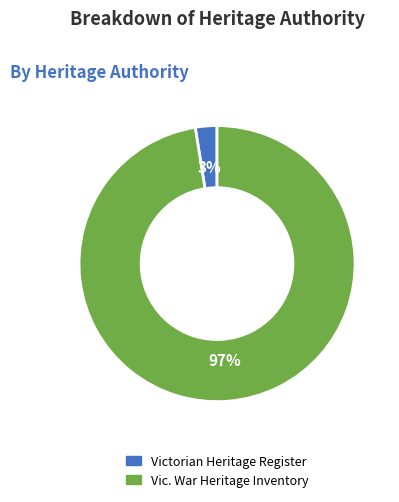

The Vic. War Heritage Inventory slice represents 97% of the pie. True or false?

True